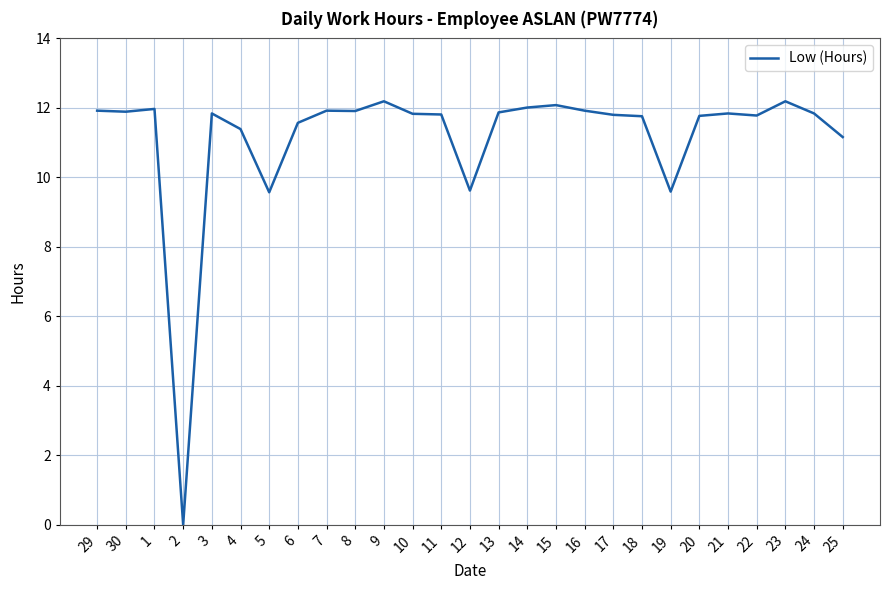

What position from the right is 20?

6